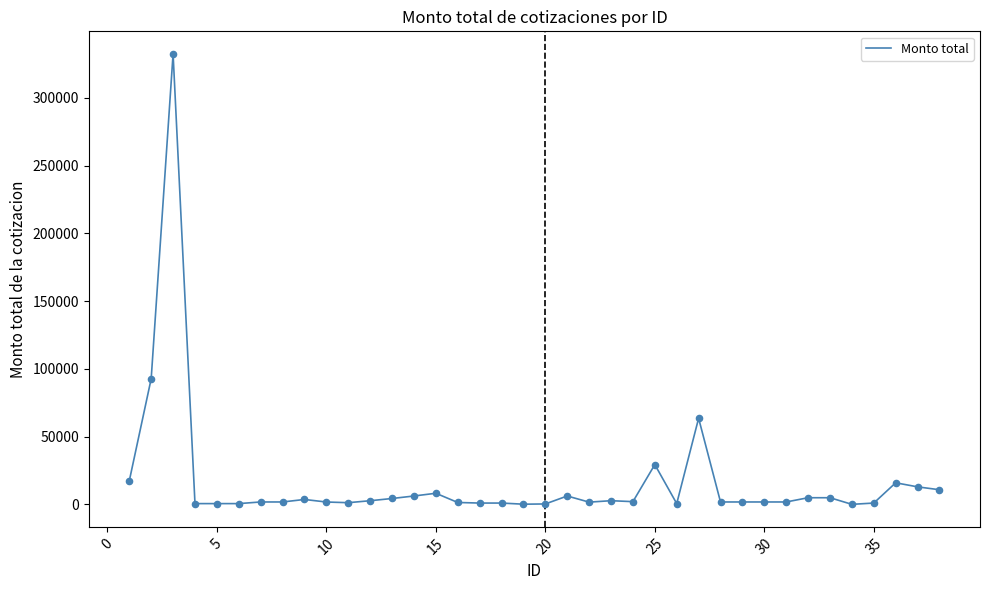

What is the maximum value shown in the chart?

332545.5